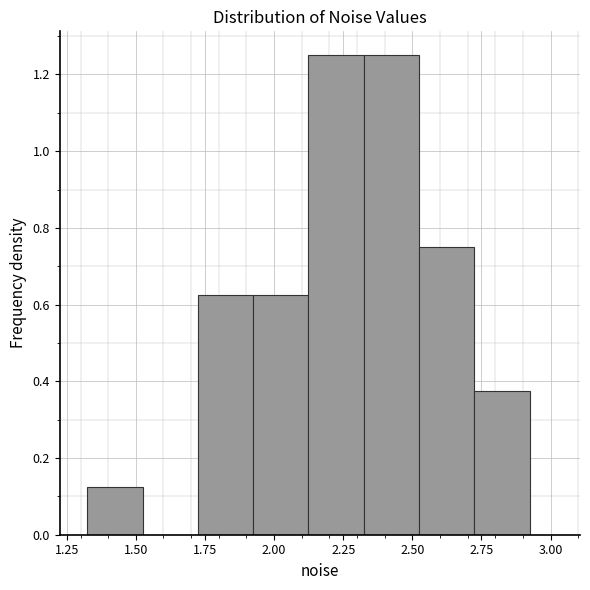

Reading left to right, list every bar in this chart as the range it spans on the x-axis followed by its height. Neither the bar edges nor the heights are printed on the chart, so give them approximately, as read against the axes.

1.3 to 1.5: 0.12
1.5 to 1.7: 0
1.7 to 1.9: 0.62
1.9 to 2.1: 0.62
2.1 to 2.3: 1.26
2.3 to 2.5: 1.26
2.5 to 2.7: 0.76
2.7 to 2.9: 0.38